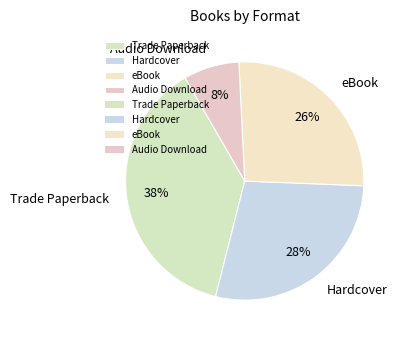

Combined, do eBook and Audio Download account for over 50%?

No